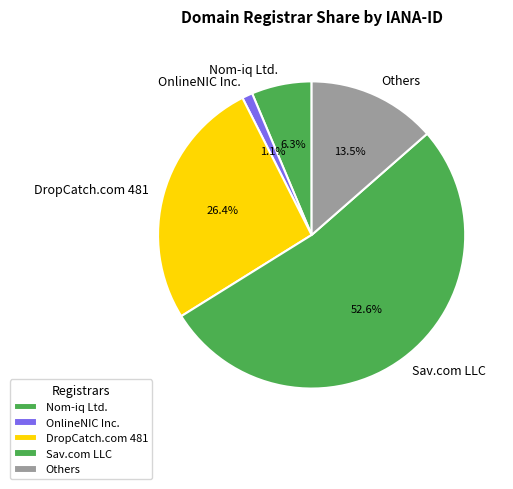

Rank the categories by value from lowest to highest.

OnlineNIC Inc., Nom-iq Ltd., Others, DropCatch.com 481, Sav.com LLC